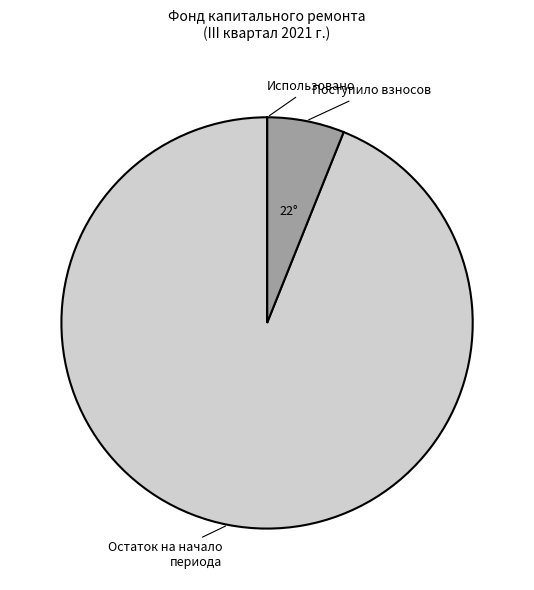

Is there a majority slice in this chart?

Yes